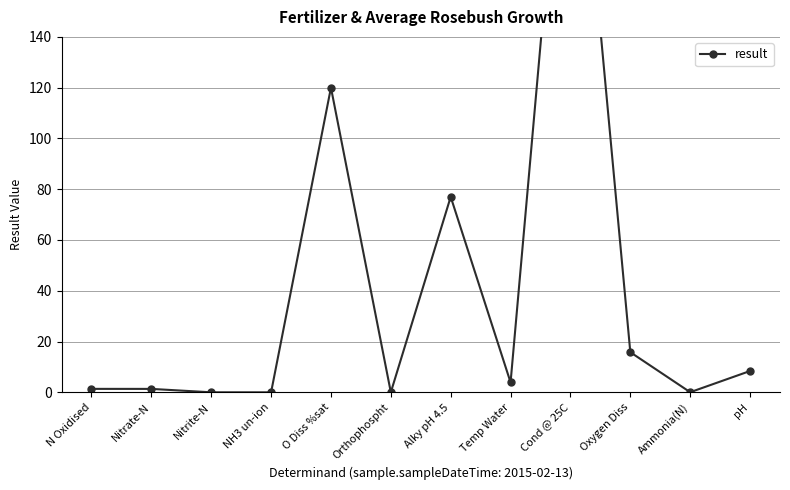

Read the value at Oxygen Diss.

15.8